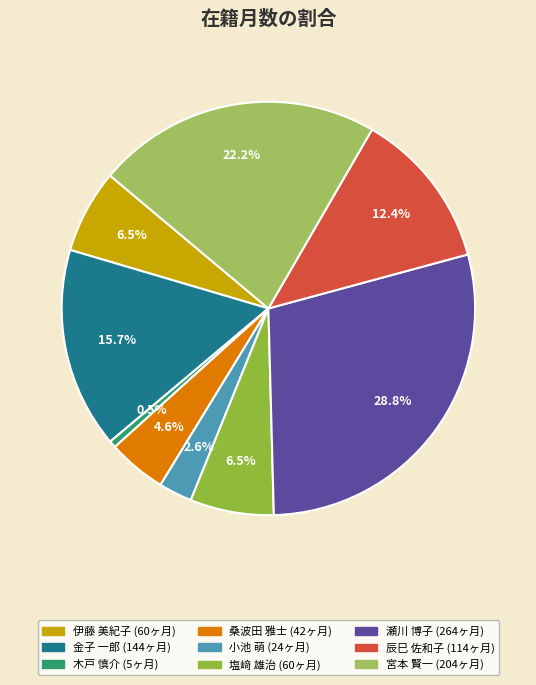

Approximately how many times larger is the value at 辰巳 佐和子 compared to 瀬川 博子?

0.4